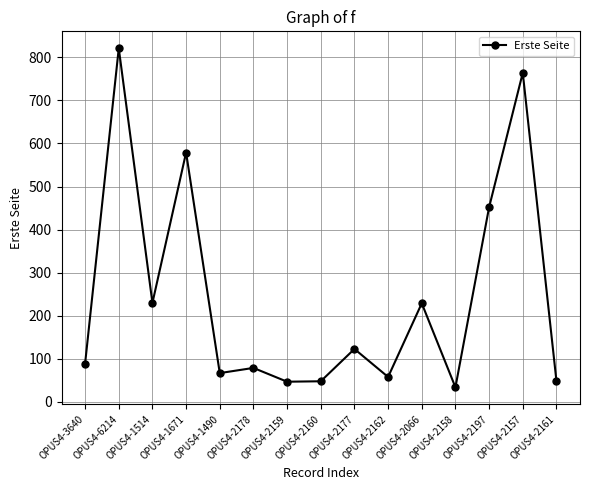

How many points are lower than both their immediate neighbors (excluding endpoints)?

5